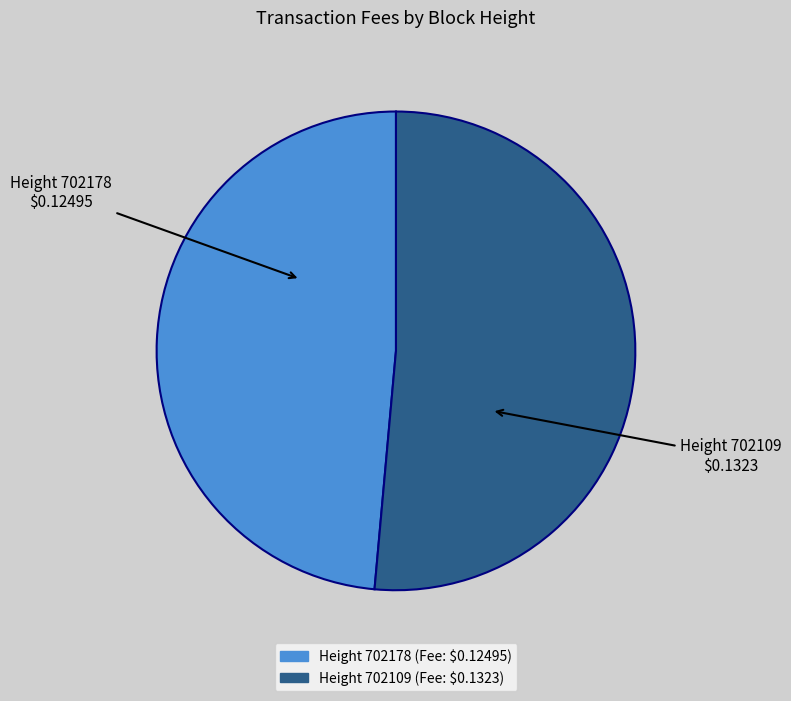

Is there a majority slice in this chart?

Yes